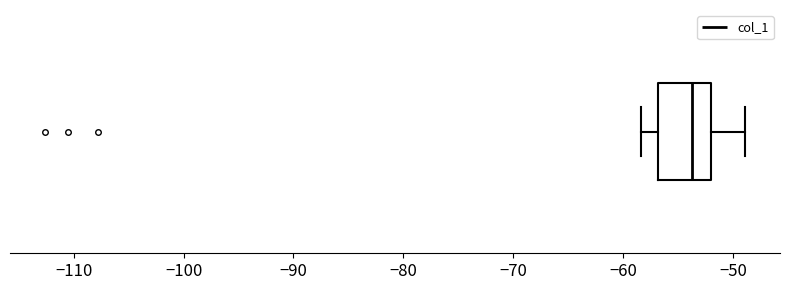

Where is the left edge of the box on the x-axis? The values are not printed on the chart, so give them approximately, as read against the axis.

-57